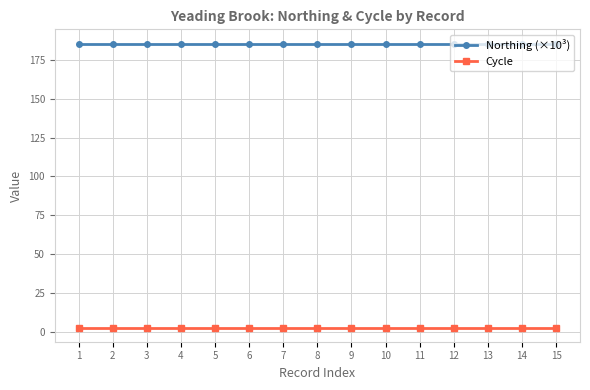

At 9, list the series in order from smallest to largest.

Cycle, Northing (×10³)